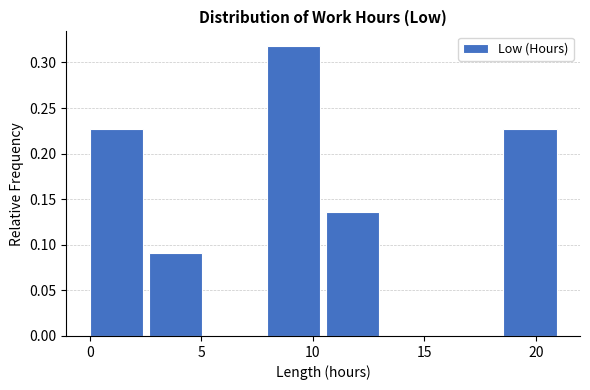

How tall is the bar that spans 0.0 to 2.5 on the x-axis? Neither the bar edges nor the heights are printed on the chart, so give them approximately, as read against the axes.

0.225